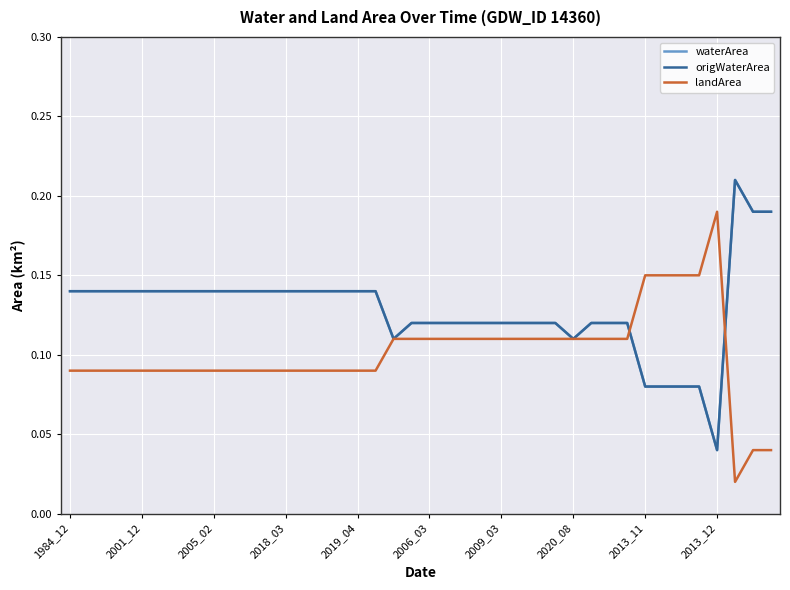

Which series has the largest total across all categories?

waterArea